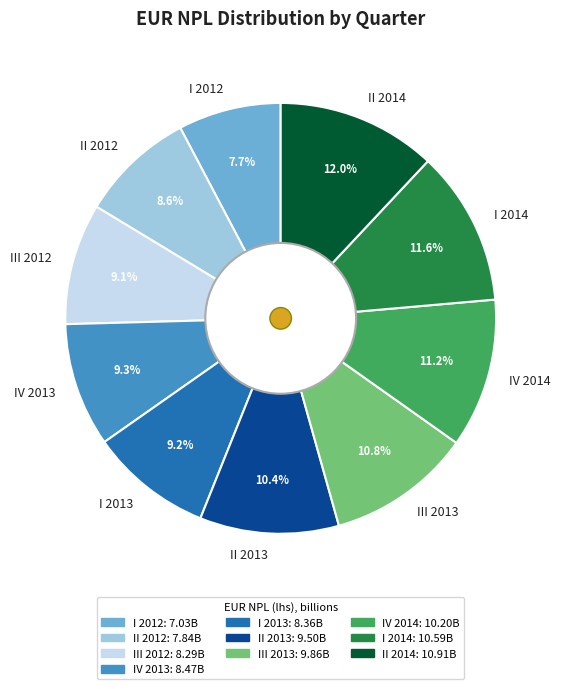

Count the number of slices in the pie.

10